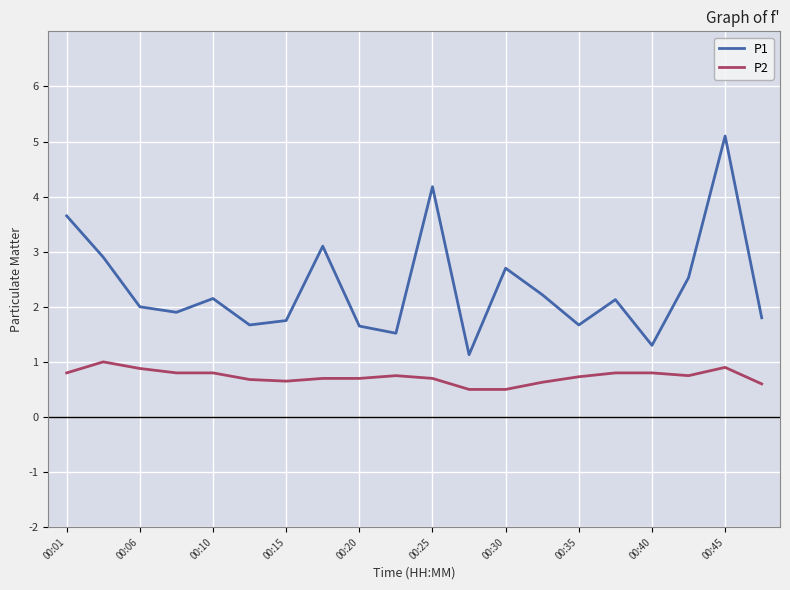

Rank the series by their maximum value, from lowest to highest.

P2, P1